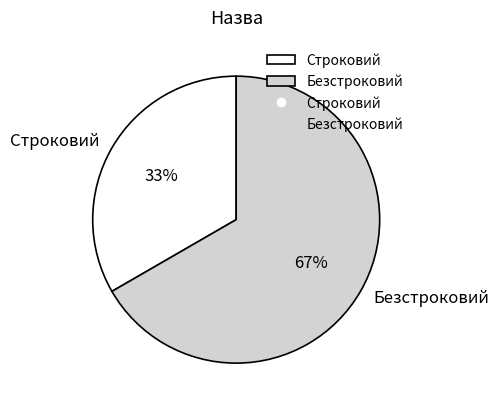

Is the sum of Безстроковий and Строковий greater than half?

Yes